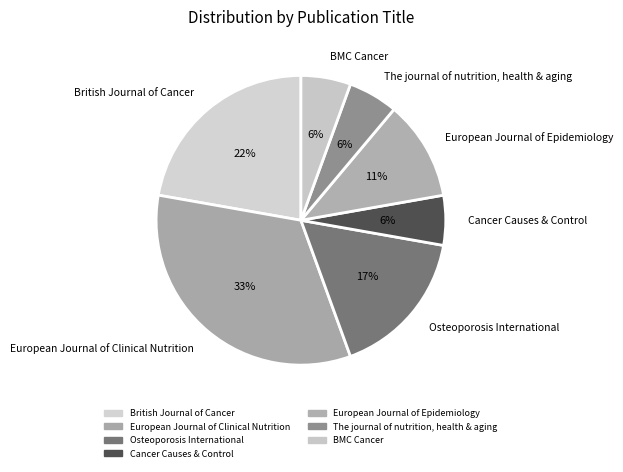

True or false: The journal of nutrition, health & aging accounts for 6% of the total.

True